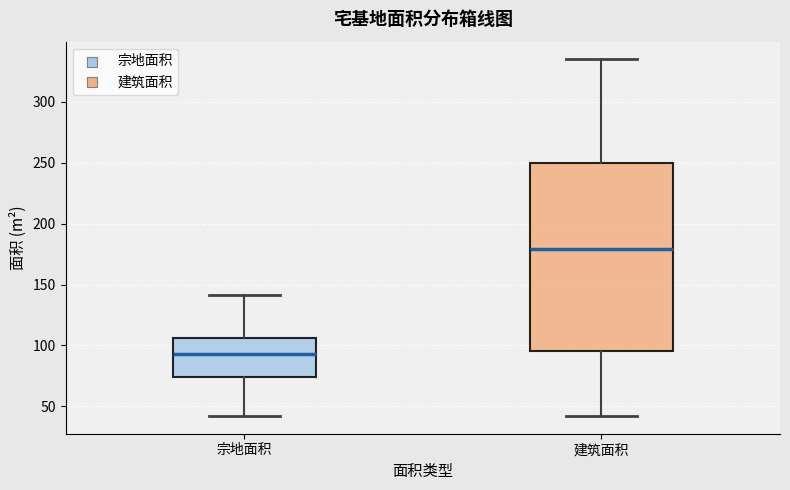

Reading left to right, read every box against the y-axis: the position of its median line, the range the box covers, and the ends of its whiskers. The values are not printed on the chart, so give them approximately, as read against the axis.

宗地面积: median 95, box 75 to 105, whiskers 40 to 140
建筑面积: median 180, box 95 to 250, whiskers 40 to 335